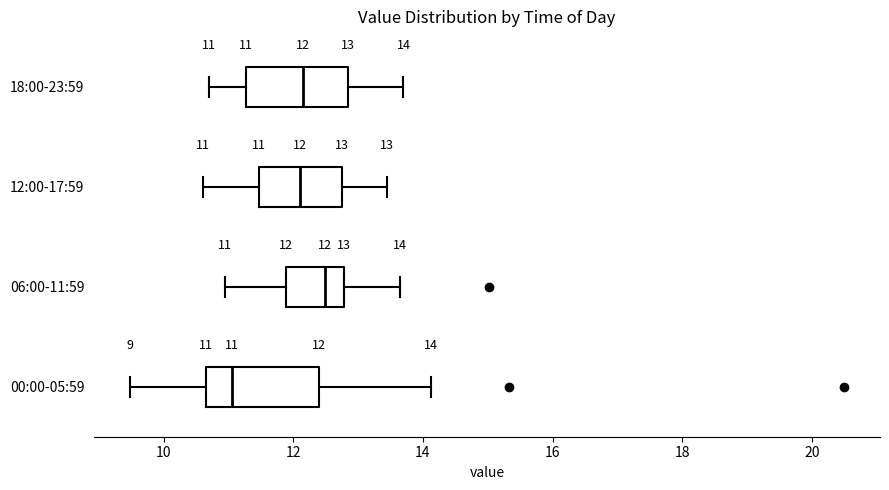

Which box's median line is the furthest to the right?

06:00-11:59